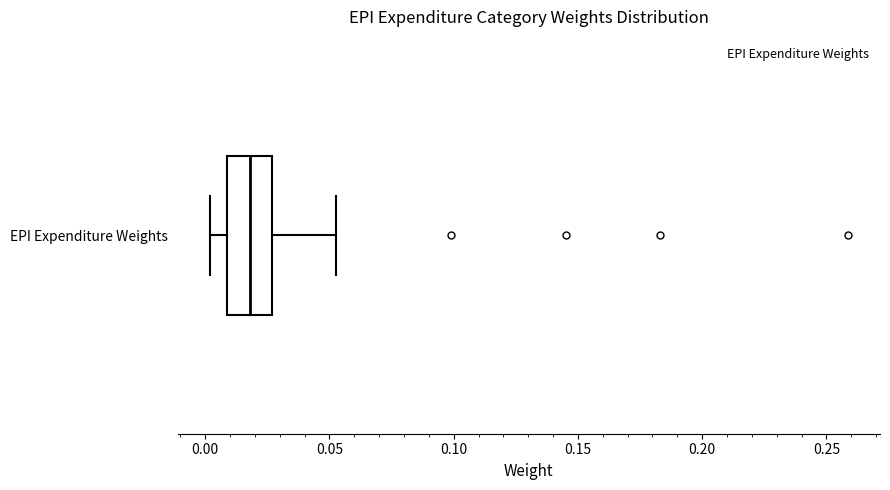

Read this box plot against the x-axis: the position of the median line, the range covered by the box, and the ends of both whiskers. The values are not printed on the chart, so give them approximately, as read against the axis.

median 0.020, box 0.010 to 0.025, whiskers 0.000 to 0.055